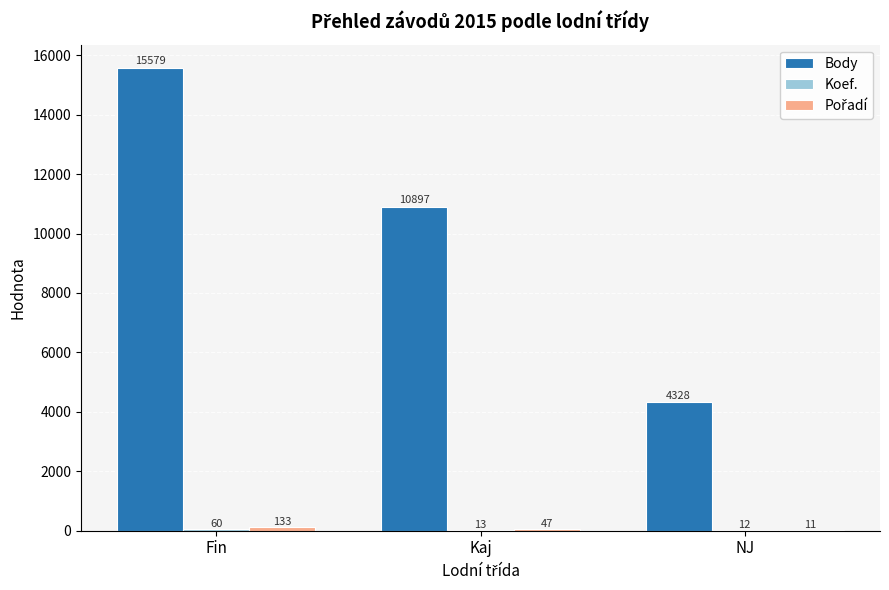

At which category is the sum across all series the highest?

Fin